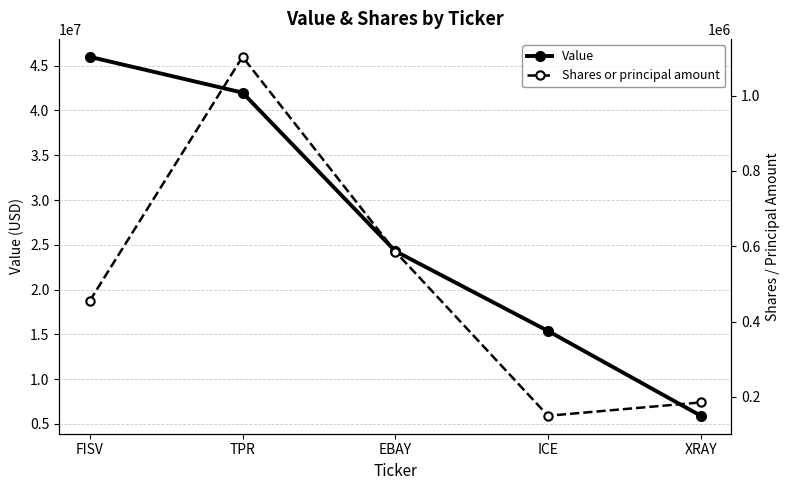

True or false: Value and Shares or principal amount cross at least once.

False